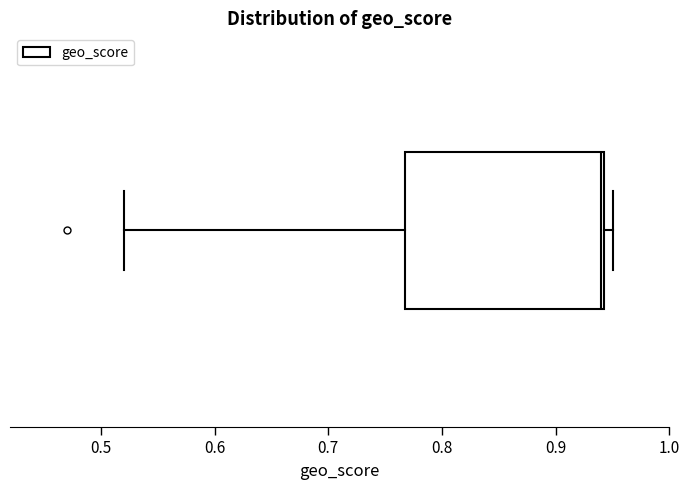

Read this box plot against the x-axis: the position of the median line, the range covered by the box, and the ends of both whiskers. The values are not printed on the chart, so give them approximately, as read against the axis.

median 0.94, box 0.77 to 0.94, whiskers 0.52 to 0.95